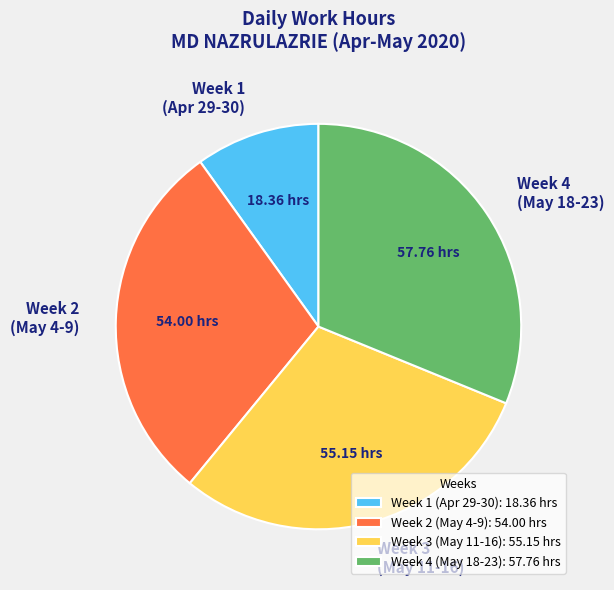

What is the ratio of the value at Week 4 (May 18-23): 57.76 hrs to the value at Week 3 (May 11-16): 55.15 hrs?

1.0